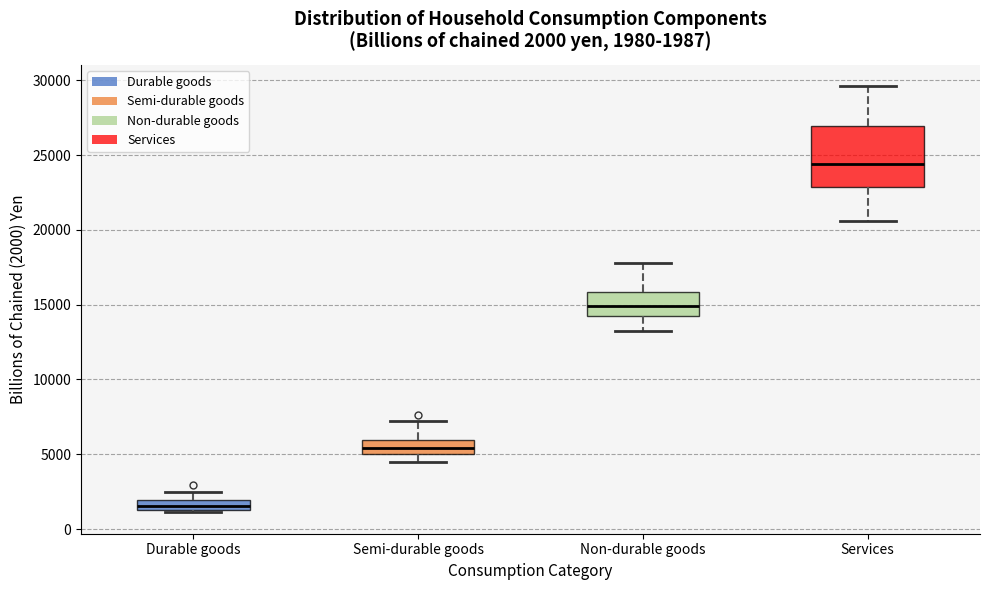

Which box is the tallest, from its lower edge to its upper edge?

Services